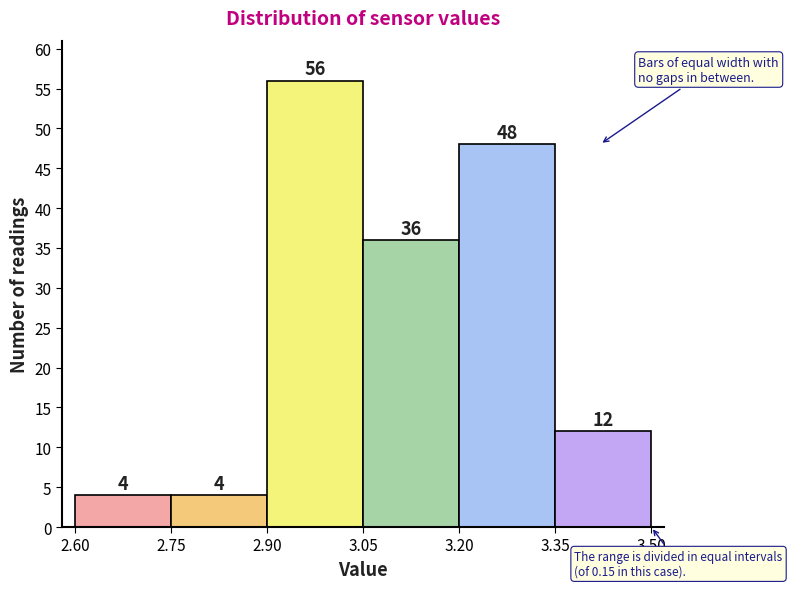

Reading left to right, transcribe this chart: for each bar, give the range it covers on the x-axis and its height.

2.60 to 2.75: 4
2.75 to 2.90: 4
2.90 to 3.05: 56
3.05 to 3.20: 36
3.20 to 3.35: 48
3.35 to 3.50: 12